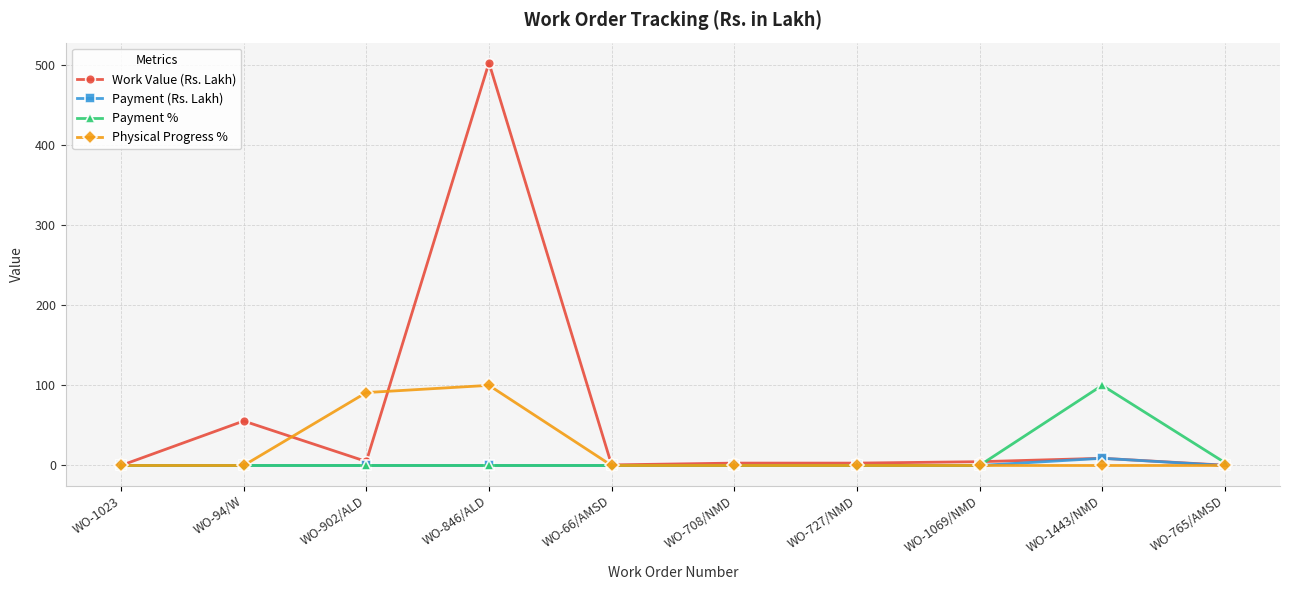

Which series has the largest range (max minus min)?

Work Value (Rs. Lakh)